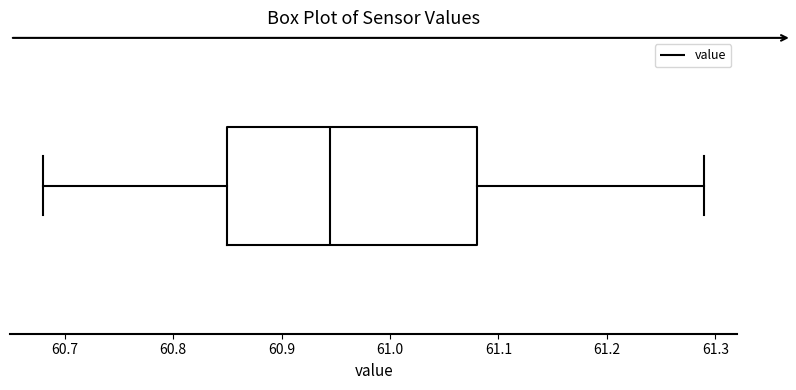

Read this box plot against the x-axis: the position of the median line, the range covered by the box, and the ends of both whiskers. The values are not printed on the chart, so give them approximately, as read against the axis.

median 60.95, box 60.85 to 61.08, whiskers 60.68 to 61.29